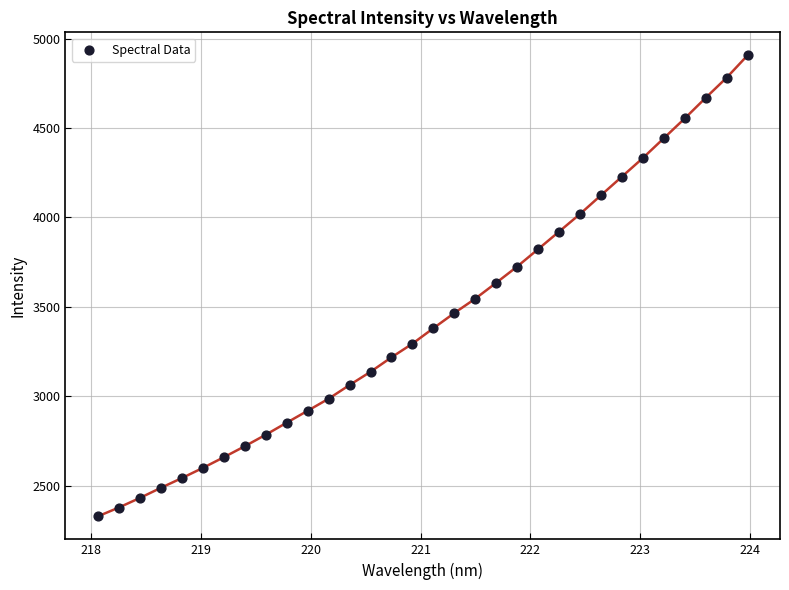

What is the range of X values (max minus min)?

5.9